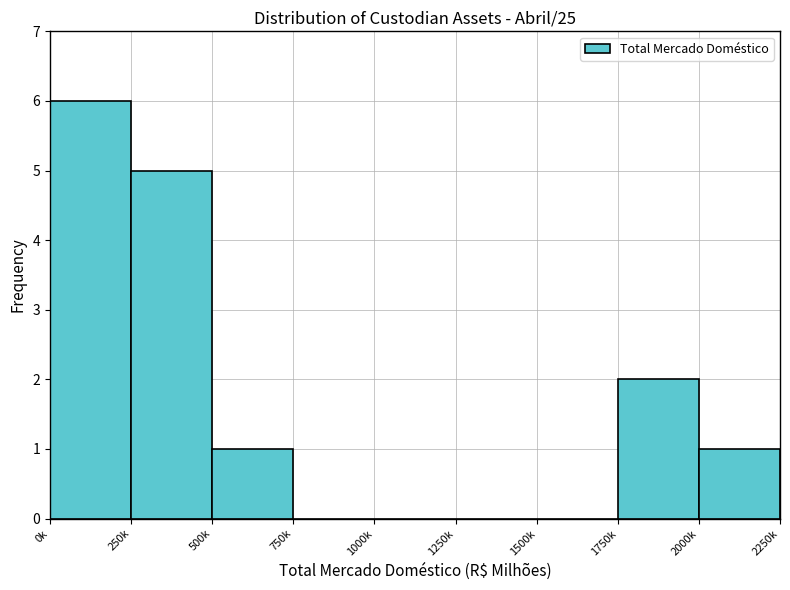

Reading right to left, transcribe all the data shown in this chart.

2000k=1	1750k=2	1500k=0	1250k=0	1000k=0	750k=0	500k=1	250k=5	0k=6